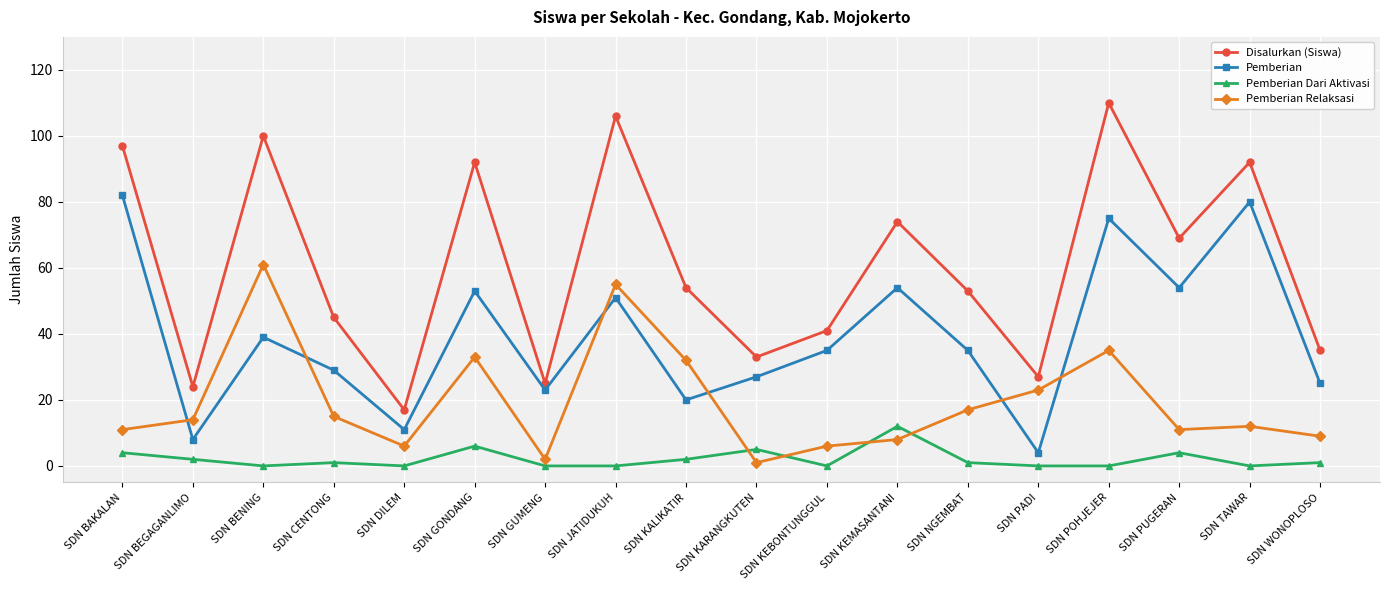

What is the value of the Pemberian Dari Aktivasi point at the 1st from the left?

4